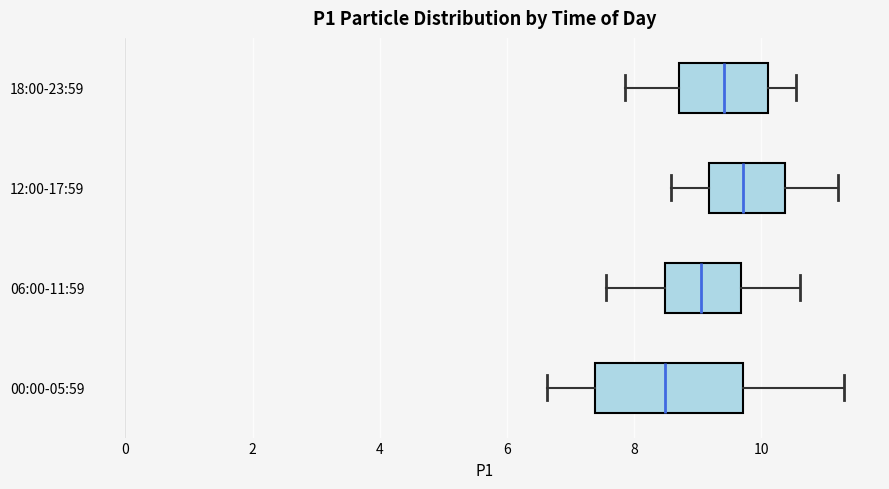

Which box's median line is the furthest to the right?

12:00-17:59